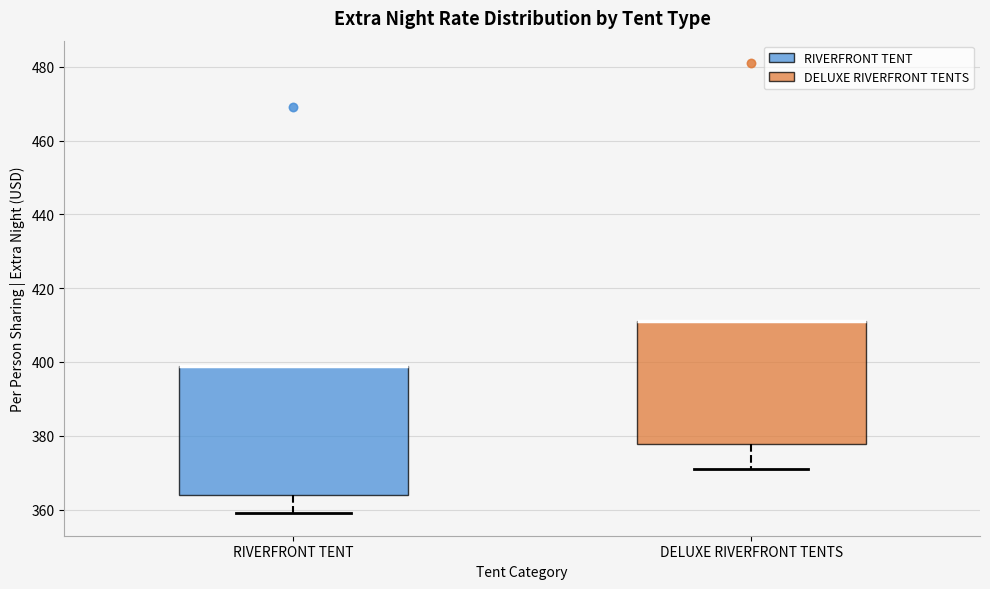

Reading left to right, read every box against the y-axis: the position of its median line, the range the box covers, and the ends of its whiskers. The values are not printed on the chart, so give them approximately, as read against the axis.

RIVERFRONT TENT: median 400 (drawn on the box's upper edge), box 364 to 400, whiskers 360 to 400
DELUXE RIVERFRONT TENTS: median 412 (drawn on the box's upper edge), box 378 to 412, whiskers 372 to 412